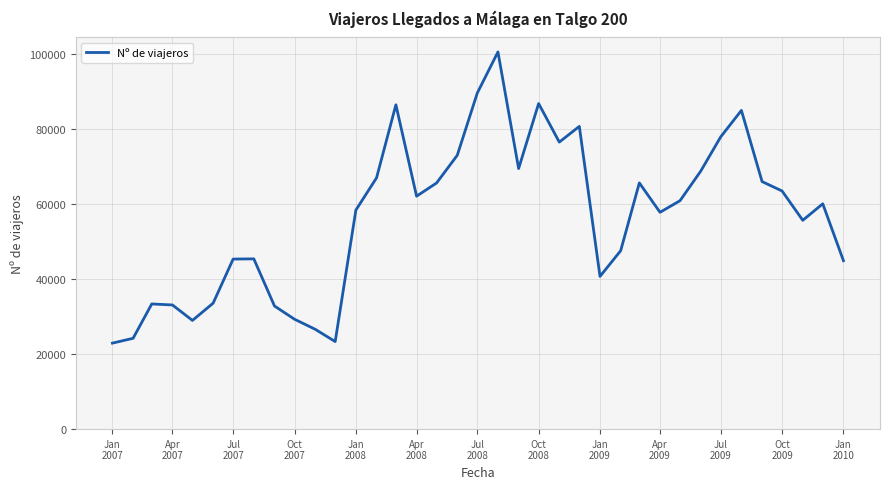

What is the minimum value shown in the chart?

22932